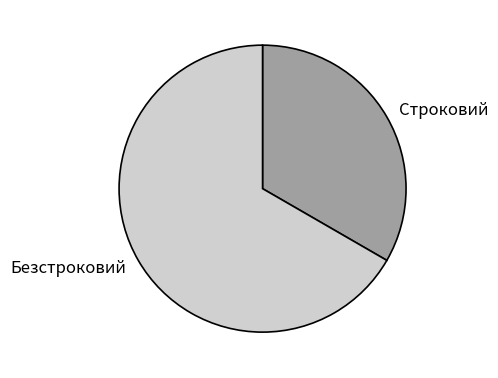

How many segments does this pie chart have?

2